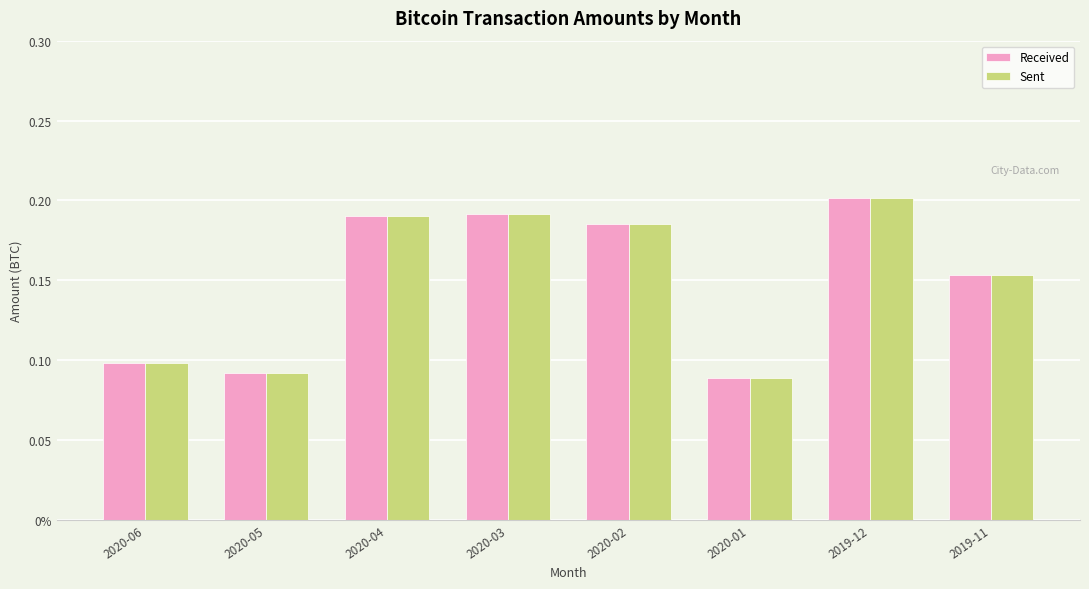

What are all the series names shown in the legend?

Received, Sent